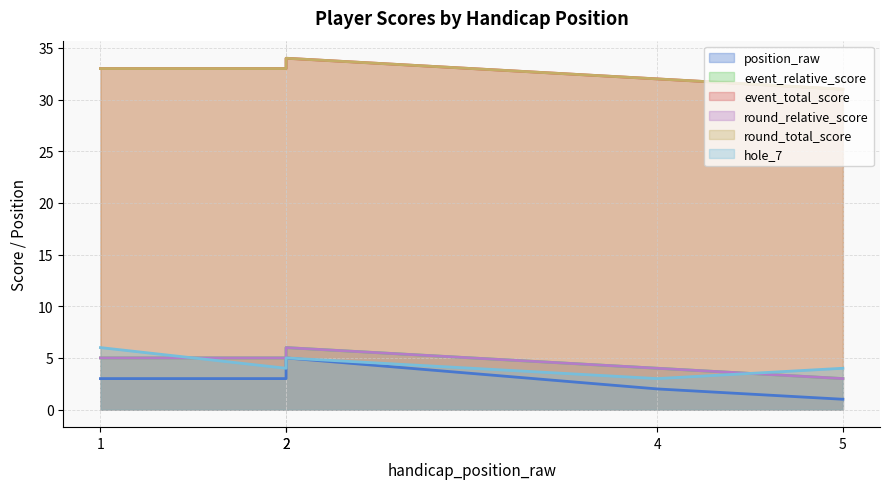

At which label does round_total_score first exceed 33?

2